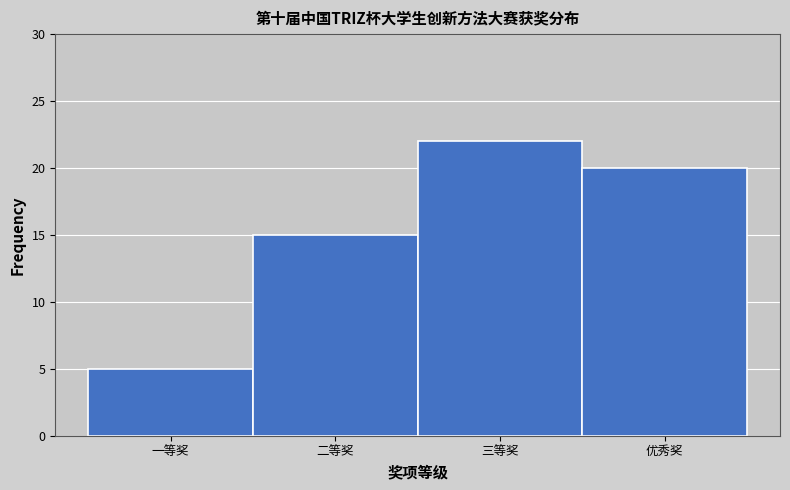

Reading left to right, what are all the values shown in this chart?

5	15	22	20